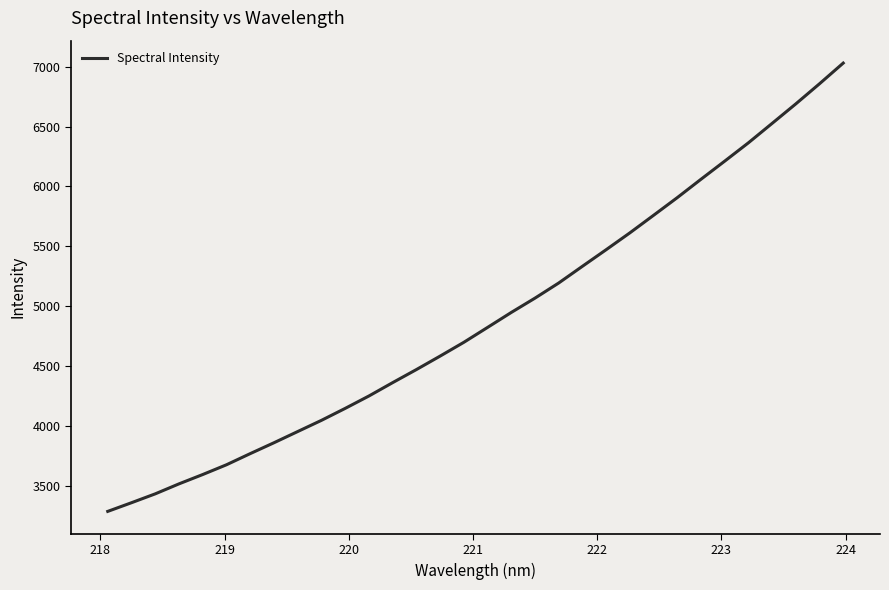

What is the greatest value displayed?

7030.4